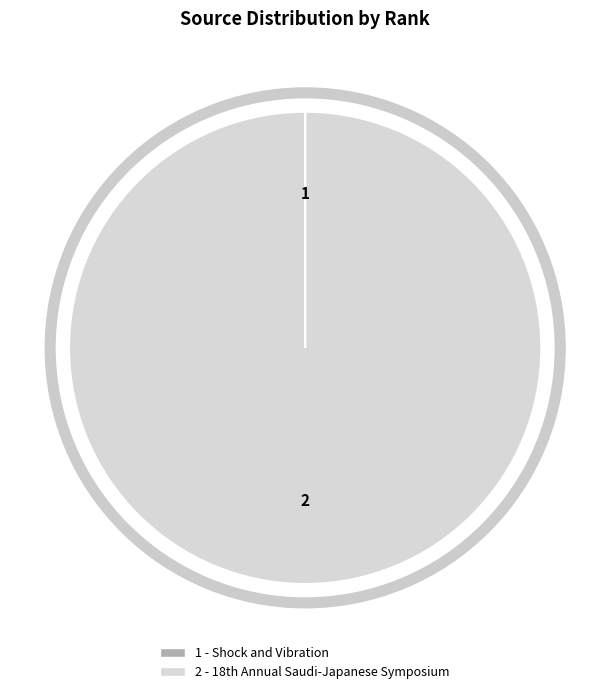

Which slice is the largest?

2 - 18th Annual Saudi-Japanese Symposium